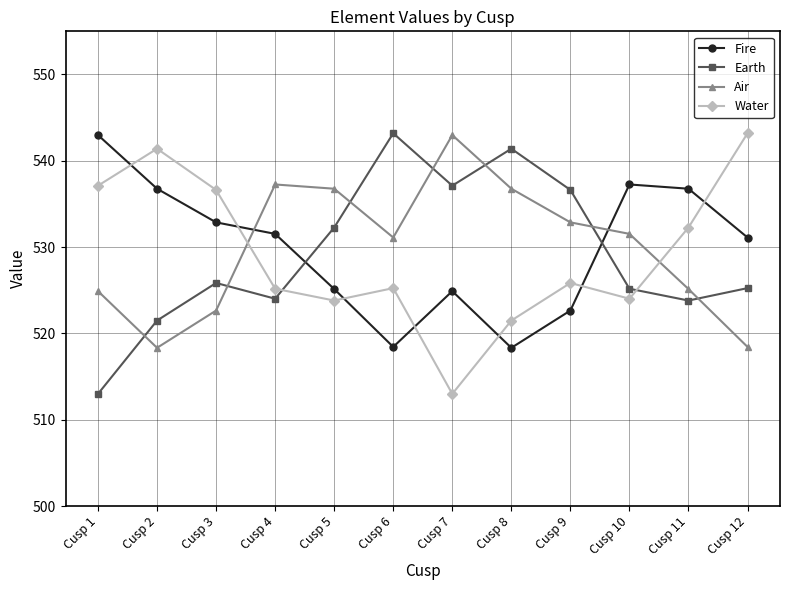

What is the maximum value for Fire?

543.0